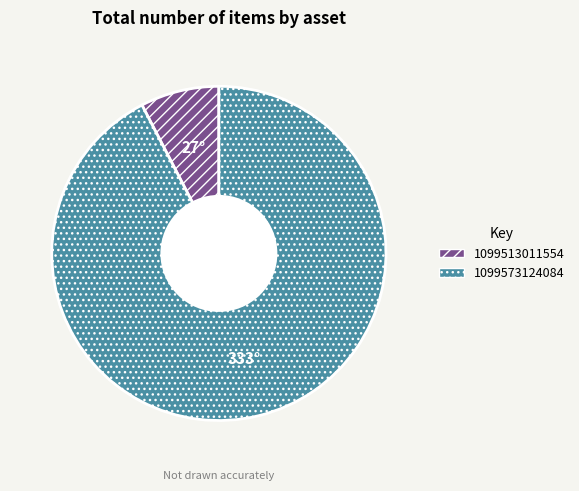

Which category has the smallest portion of the pie?

1099513011554